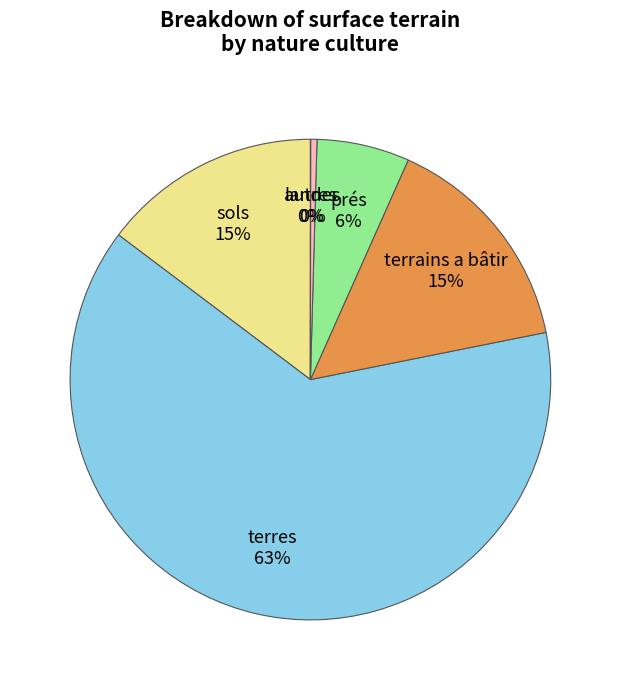

The terrains a bâtir slice represents 15% of the pie. True or false?

True